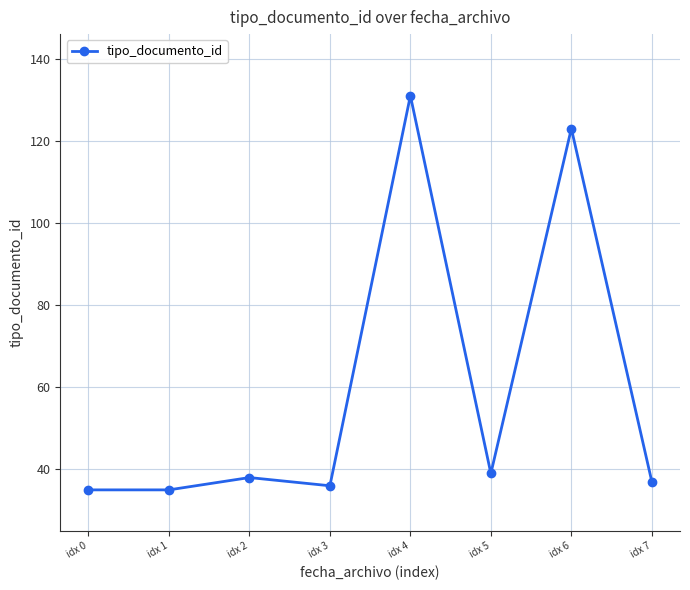

Which has a higher value, idx 4 or idx 5?

idx 4